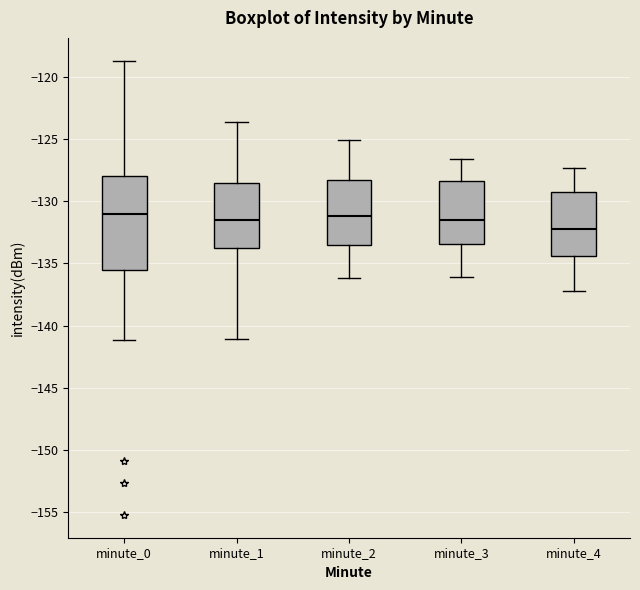

Reading left to right, transcribe this box plot: for each box, give where its median line is, the range the box spans, and where its two whiskers end, as read against the y-axis. The values are not printed on the chart, so give them approximately, as read against the axis.

minute_0: median -131.0, box -135.5 to -128.0, whiskers -141.0 to -118.5
minute_1: median -131.5, box -134.0 to -128.5, whiskers -141.0 to -123.5
minute_2: median -131.0, box -133.5 to -128.5, whiskers -136.0 to -125.0
minute_3: median -131.5, box -133.5 to -128.5, whiskers -136.0 to -126.5
minute_4: median -132.0, box -134.5 to -129.5, whiskers -137.0 to -127.5